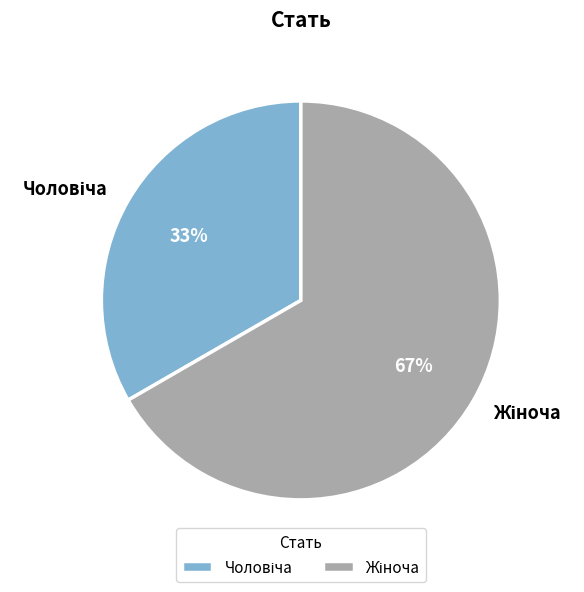

Count the number of slices in the pie.

2